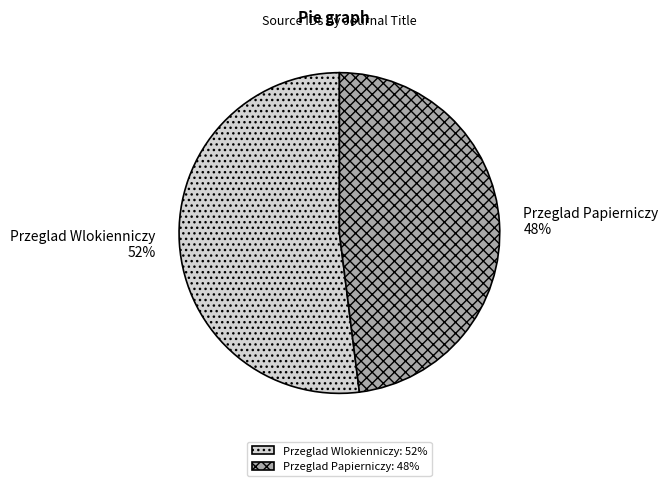

Is Przeglad Wlokienniczy the majority of the pie?

Yes